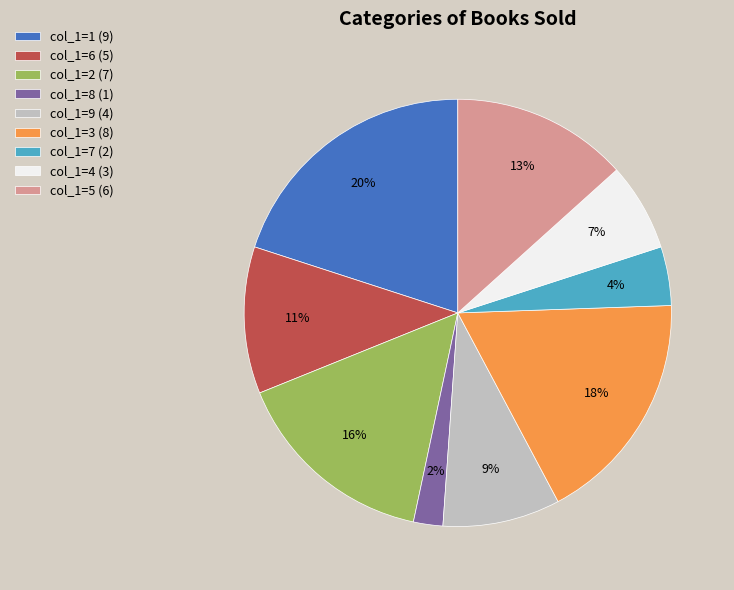

True or false: col_1=4 (3) accounts for 1% of the total.

False